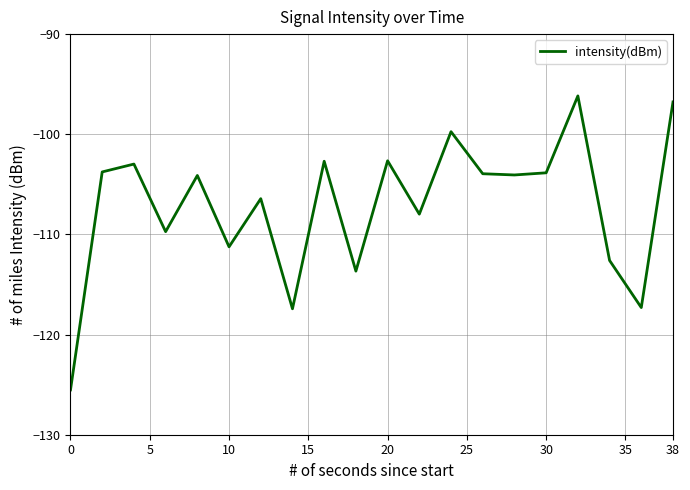

What is the greatest value displayed?

-96.2